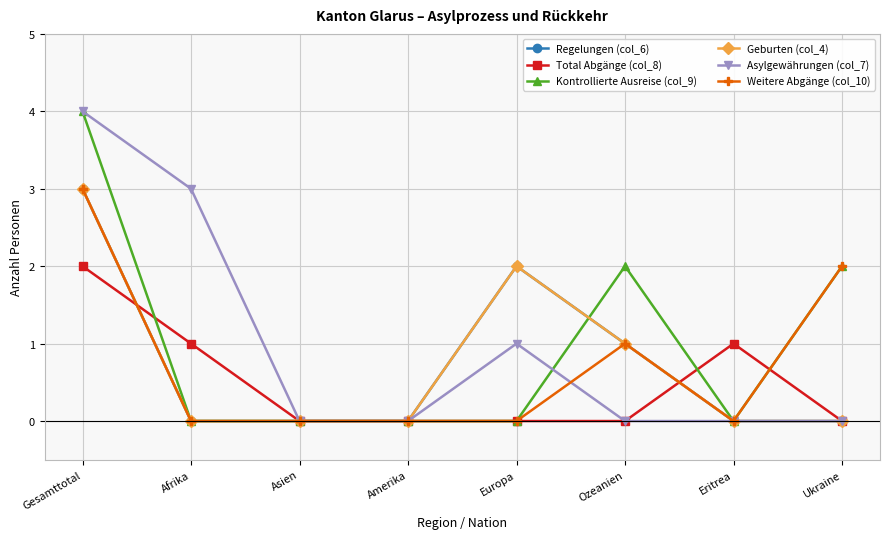

What is the average value of the Geburten (col_4) series?

1